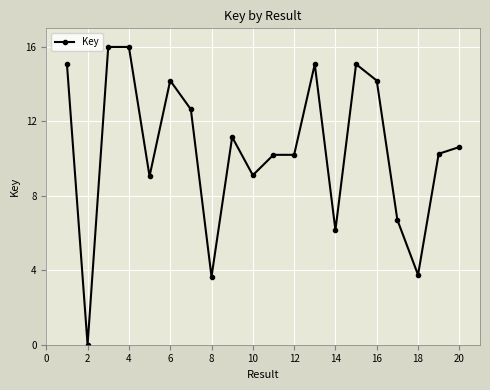

What is the average value?

10.5